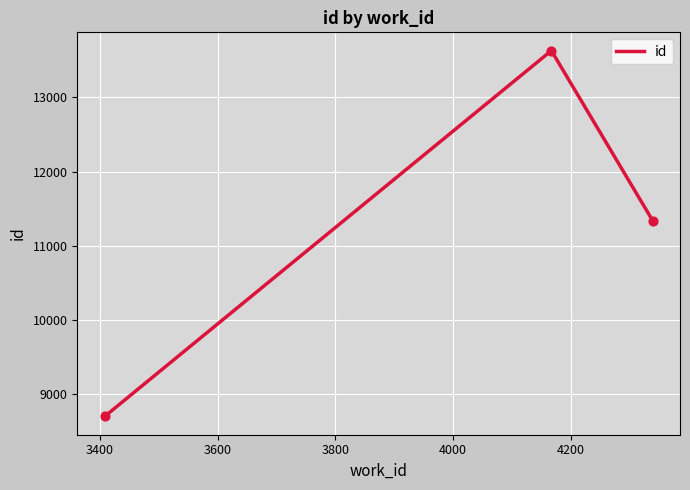

What is the sum of all values?

33669.5